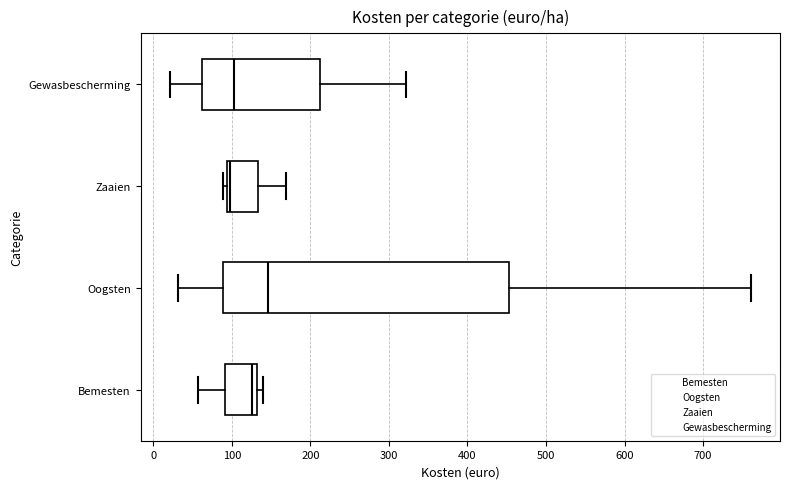

Which box is the widest, from its left edge to its right edge?

Oogsten